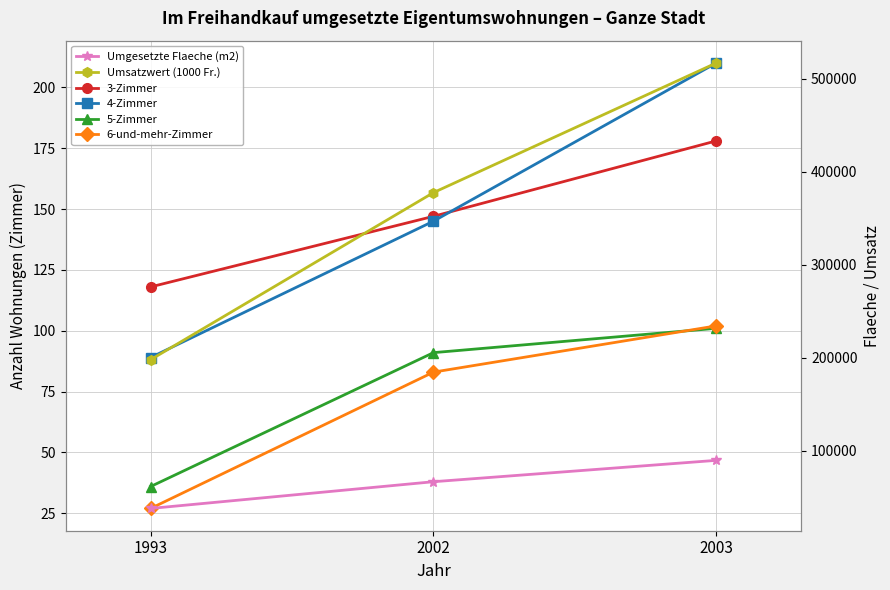

What is the highest value of the 5-Zimmer series?

101